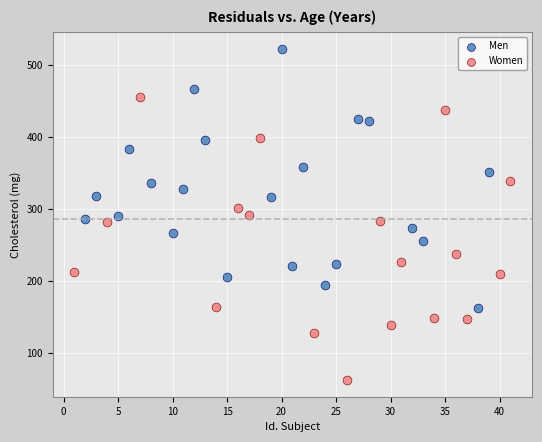

What are all the series names shown in the legend?

Men, Women